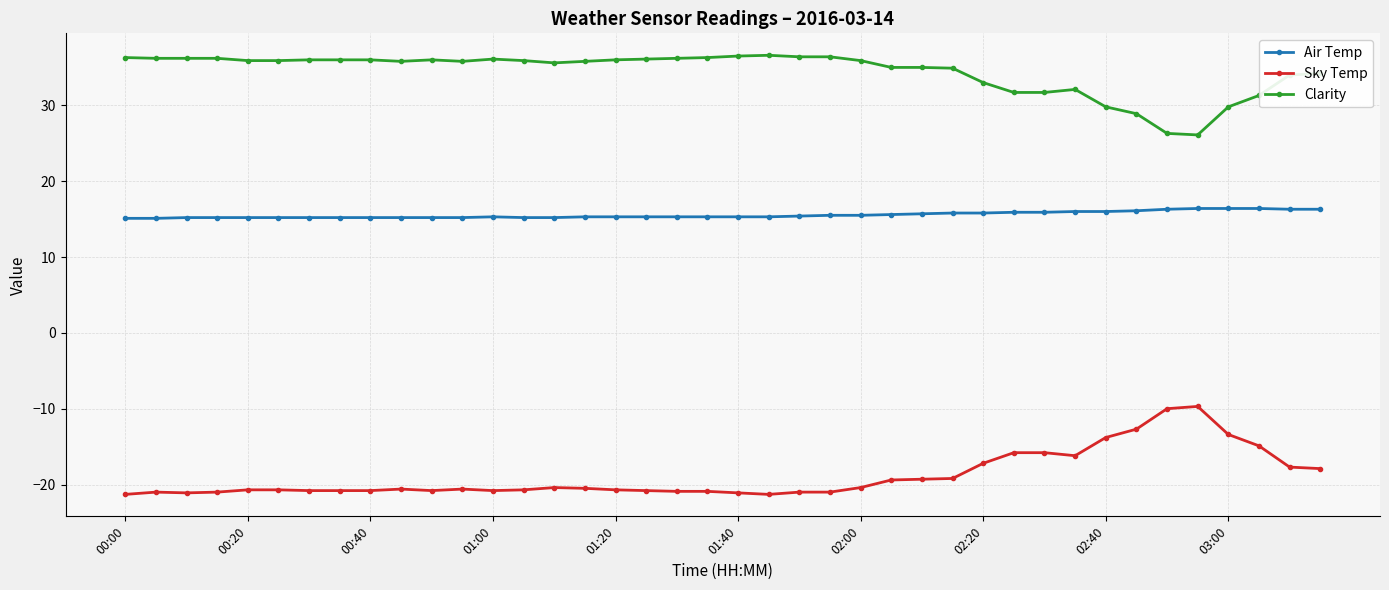

What is the difference between the maximum and minimum values in the Air Temp series?

1.3